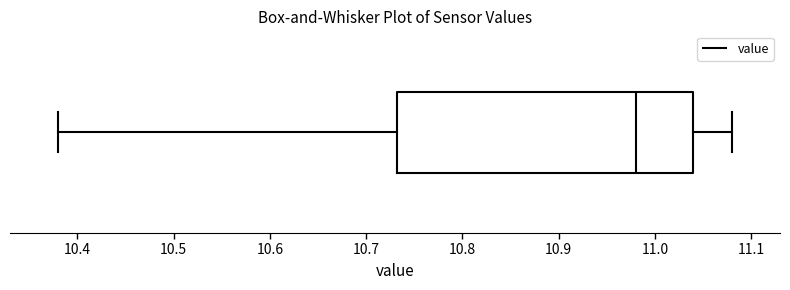

Read this box plot against the x-axis: the position of the median line, the range covered by the box, and the ends of both whiskers. The values are not printed on the chart, so give them approximately, as read against the axis.

median 10.98, box 10.73 to 11.04, whiskers 10.38 to 11.08